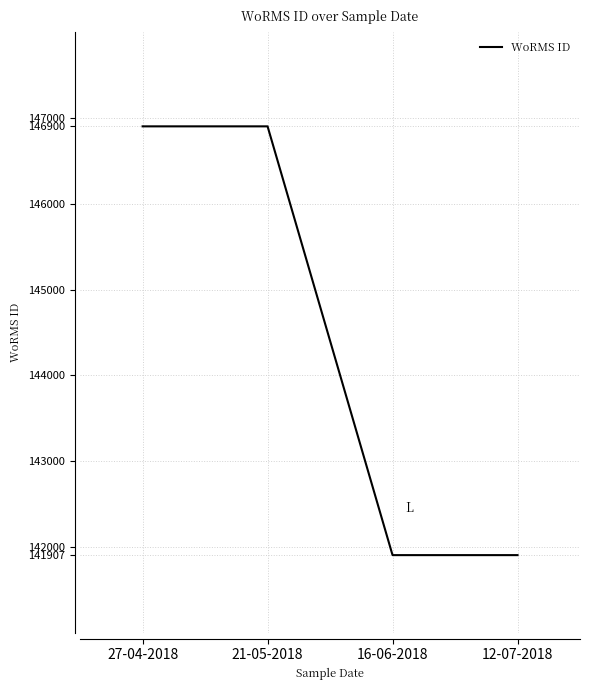

Reading right to left, list all the values displayed in this chart.

12-07-2018=141907	16-06-2018=141907	21-05-2018=146900	27-04-2018=146900